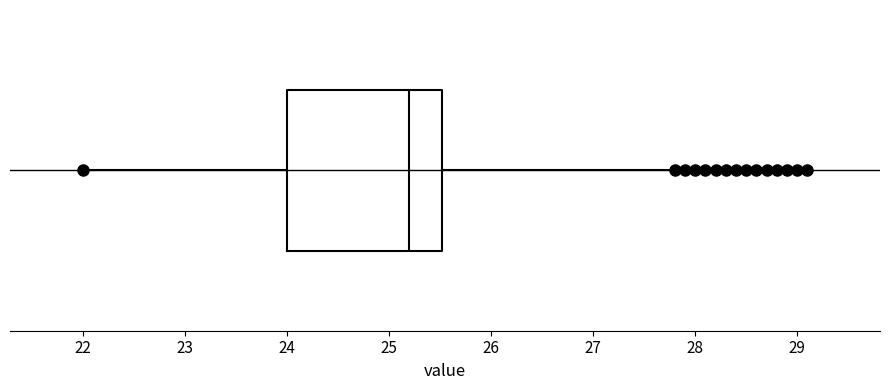

Where does the left whisker of the box end on the x-axis? The values are not printed on the chart, so give them approximately, as read against the axis.

22.0